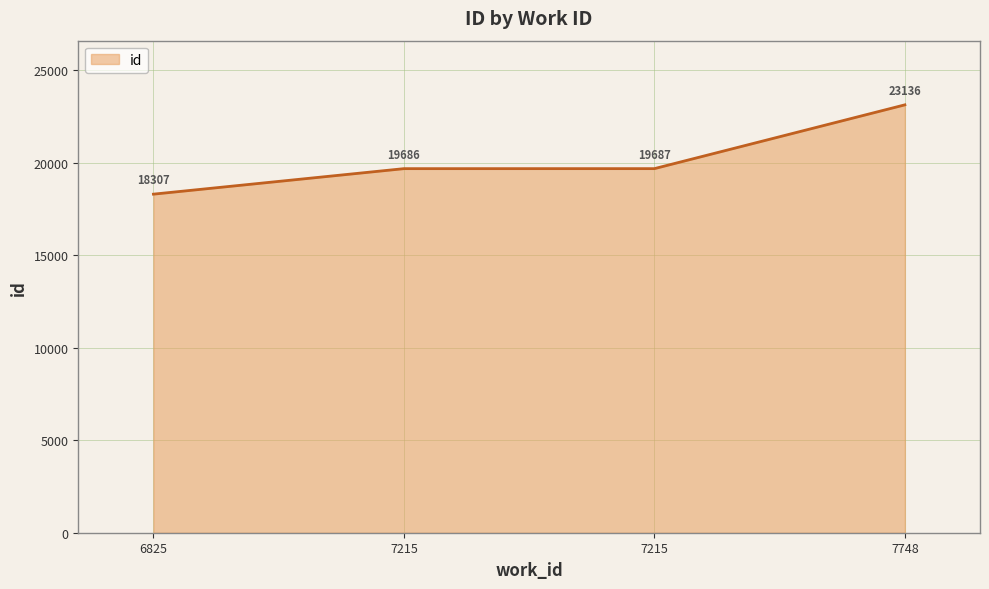

What is the average value?

20204